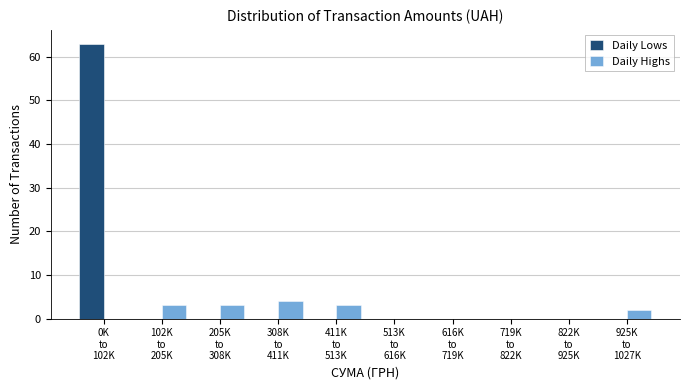

What is the sum of all Daily Lows values?

63